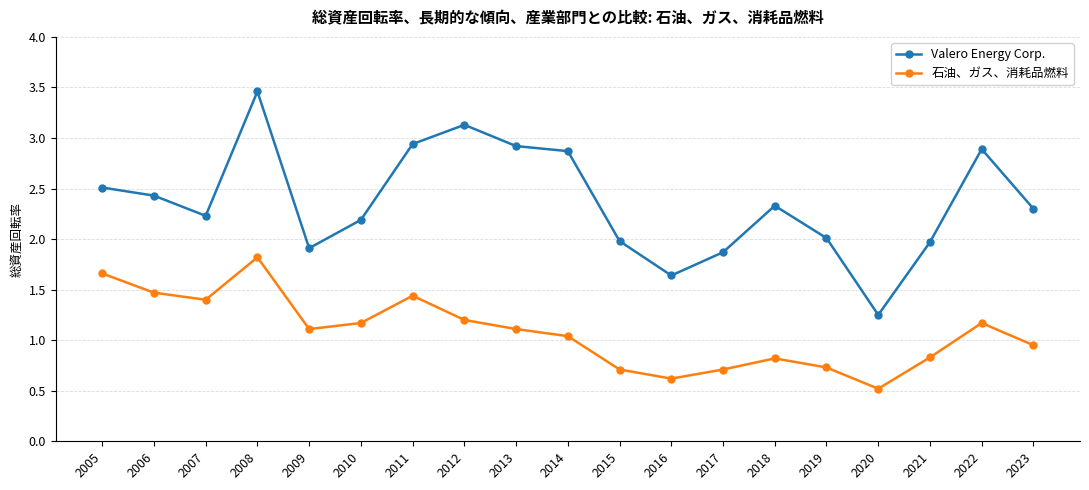

The value of 石油、ガス、消耗品燃料 at 2018 is 0.3. True or false?

False